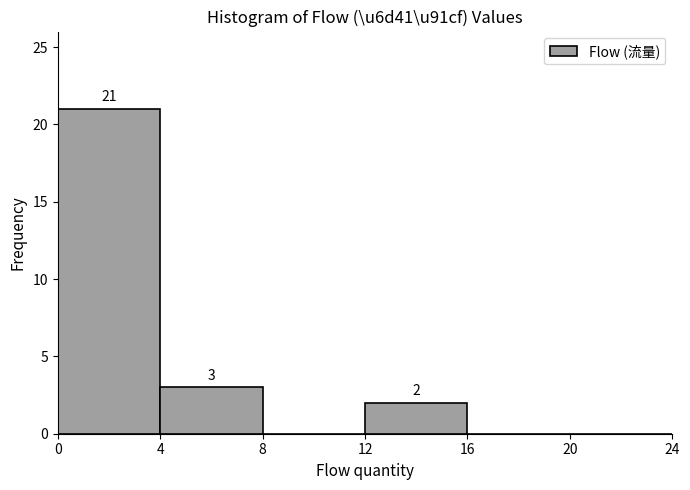

Which range on the x-axis has the tallest bar?

0 to 4